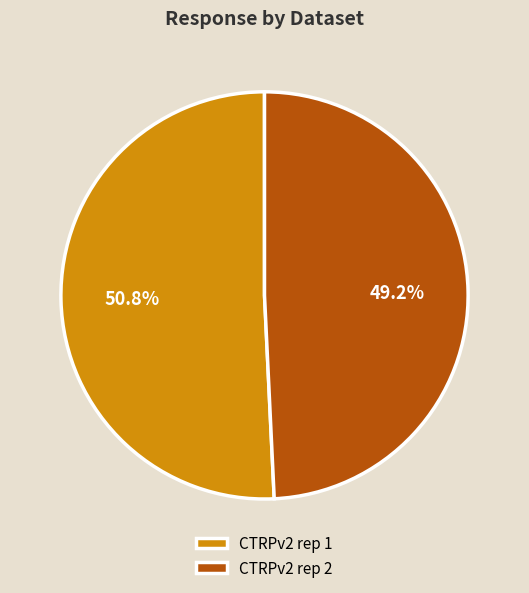

What is the largest slice in the pie chart?

CTRPv2 rep 1